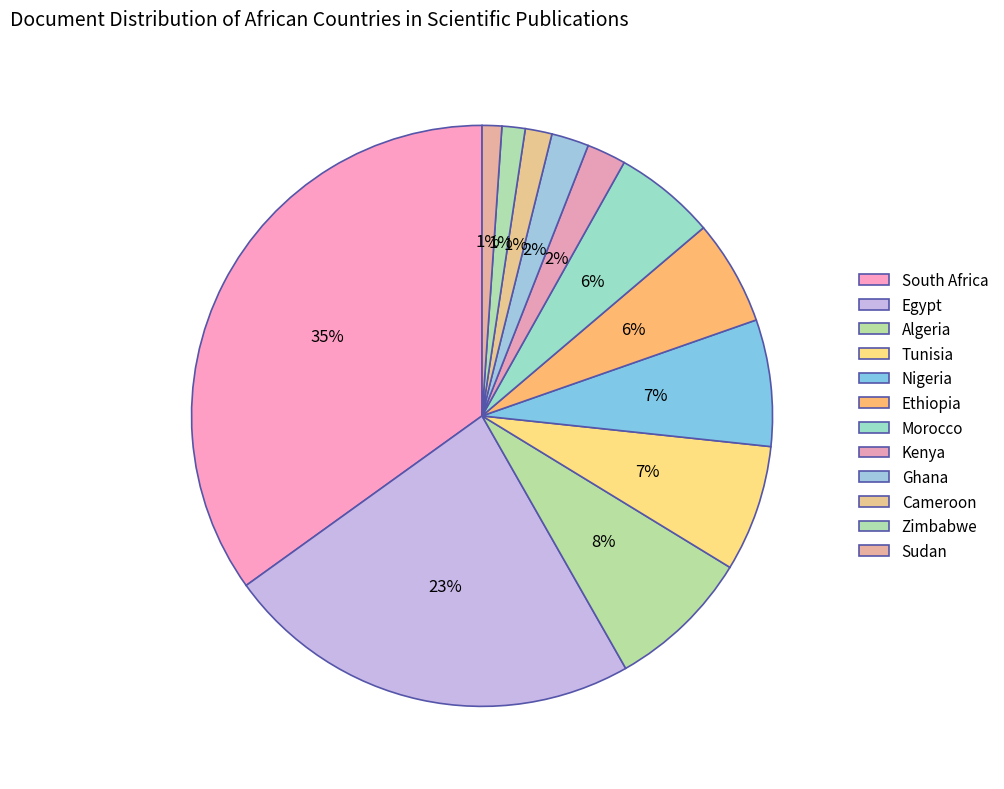

Does any single category account for the majority?

No